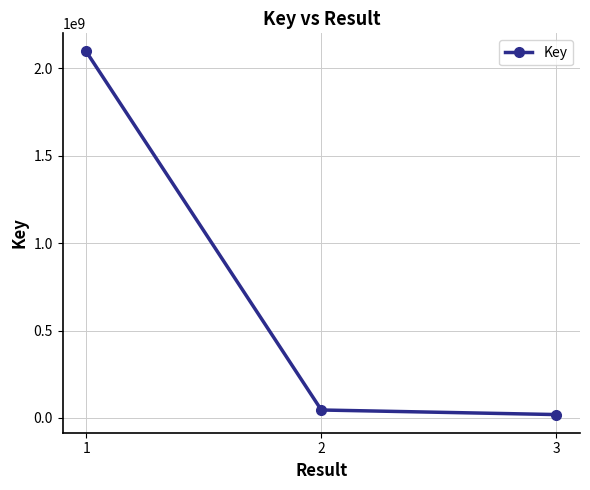

Reading left to right, list all the values displayed in this chart.

1=2096906556	2=45484329	3=19317687